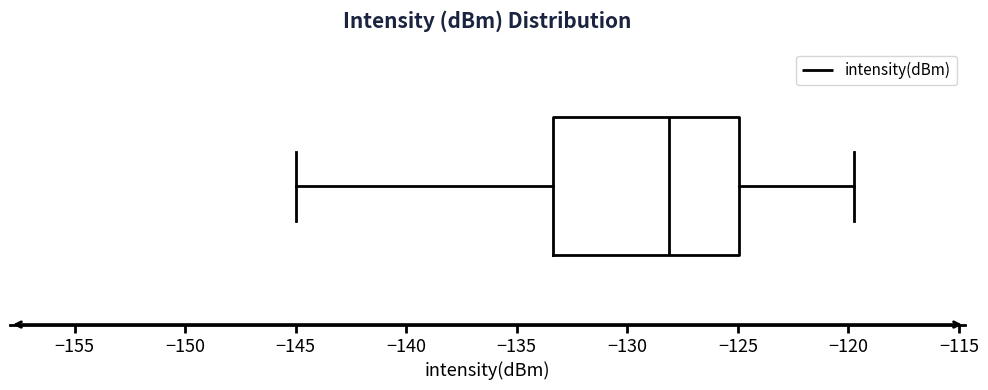

Read this box plot against the x-axis: the position of the median line, the range covered by the box, and the ends of both whiskers. The values are not printed on the chart, so give them approximately, as read against the axis.

median -128.0, box -133.5 to -125.0, whiskers -145.0 to -119.5